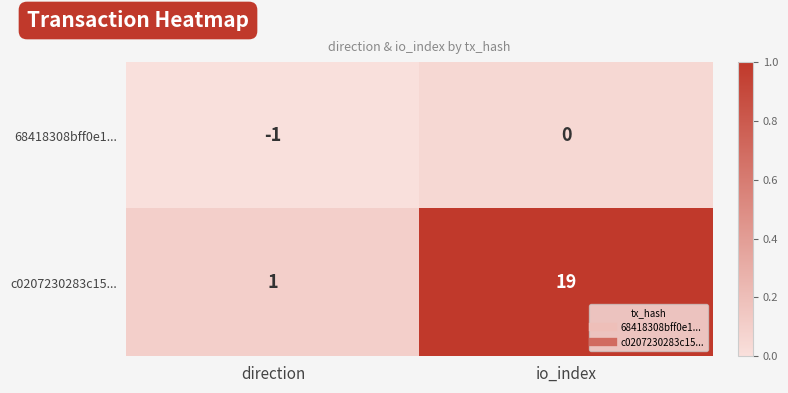

Reading left to right, extract all data points from this chart.

68418308bff0e1...: -1	0
c0207230283c15...: 1	19